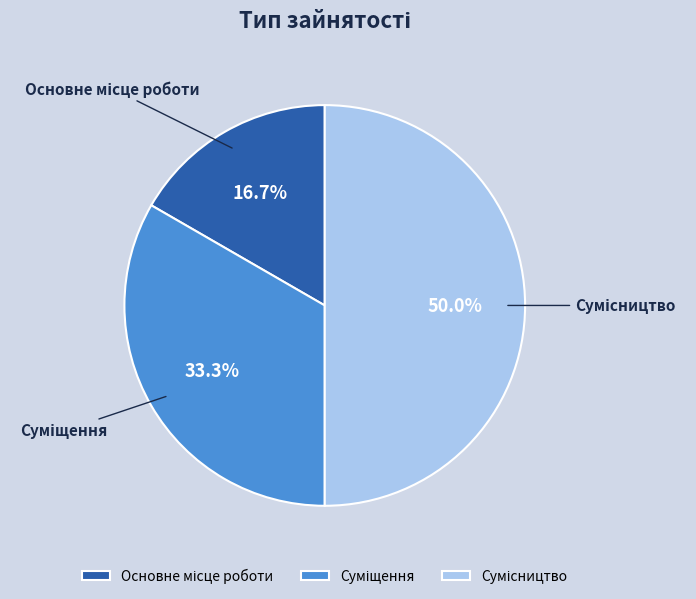

Approximately how many times larger is the value at Суміщення compared to Сумісництво?

0.7